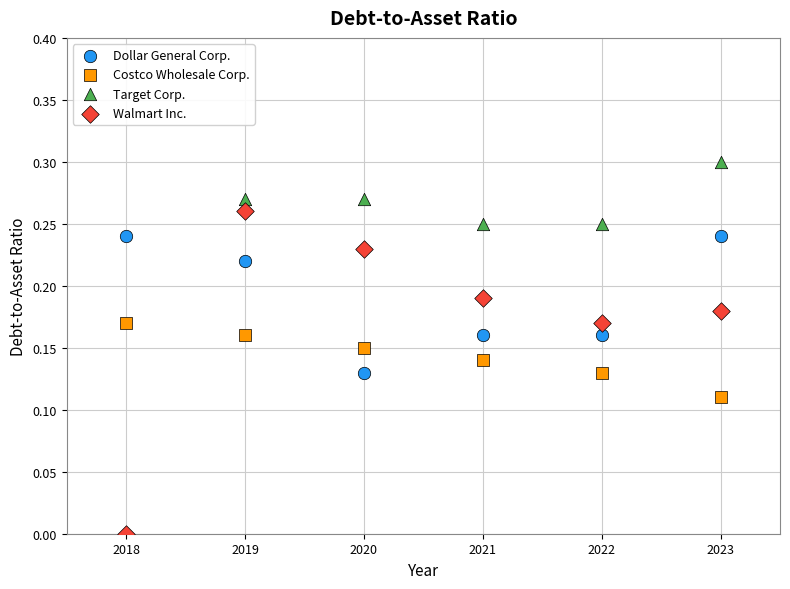

What are all the series names shown in the legend?

Dollar General Corp., Costco Wholesale Corp., Target Corp., Walmart Inc.